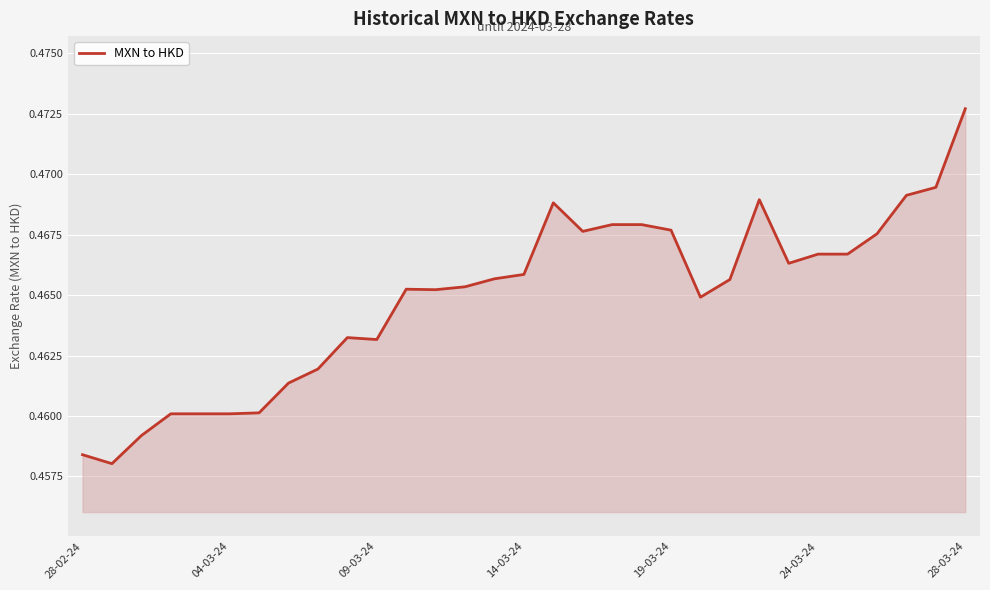

Which label corresponds to the largest value in the chart?

28-03-24